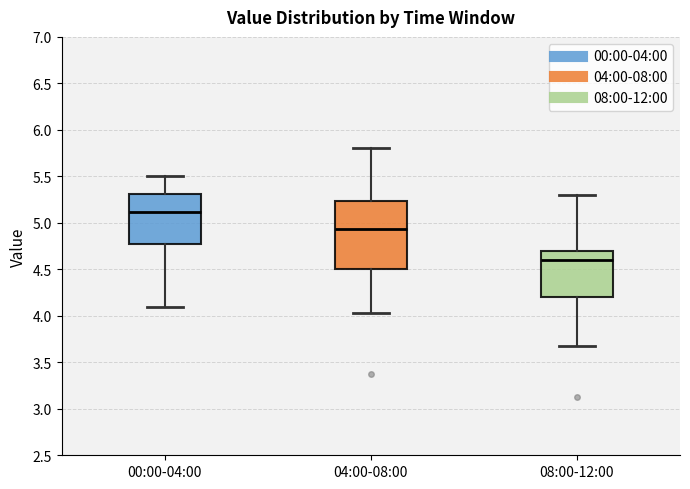

Which box's median line is the lowest?

08:00-12:00